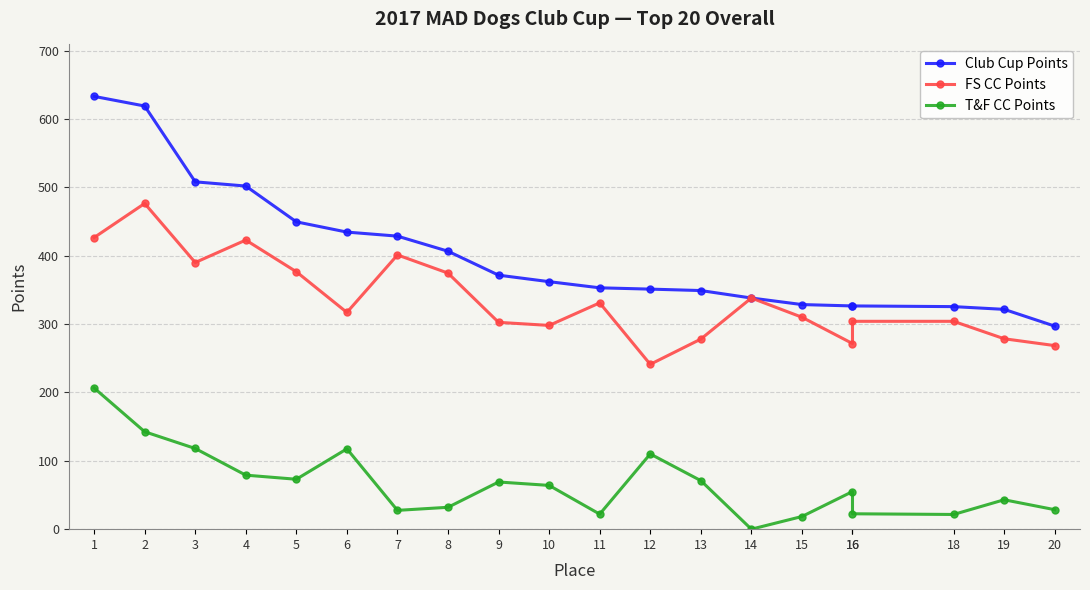

True or false: T&F CC Points and Club Cup Points cross at least once.

False